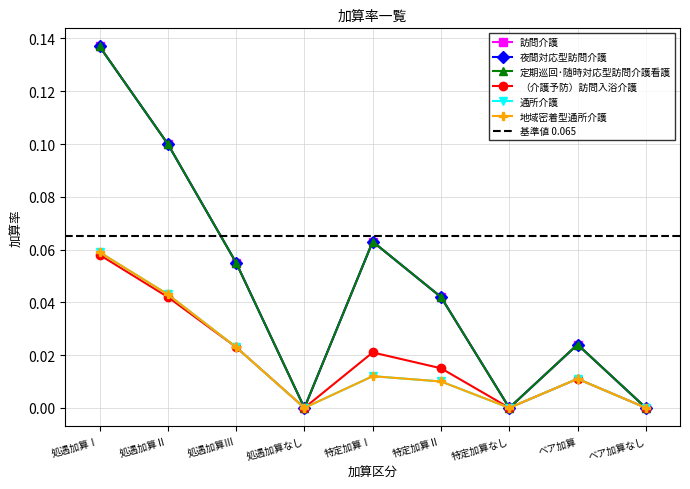

What is the sum of all 定期巡回･随時対応型訪問介護看護 values?

0.4